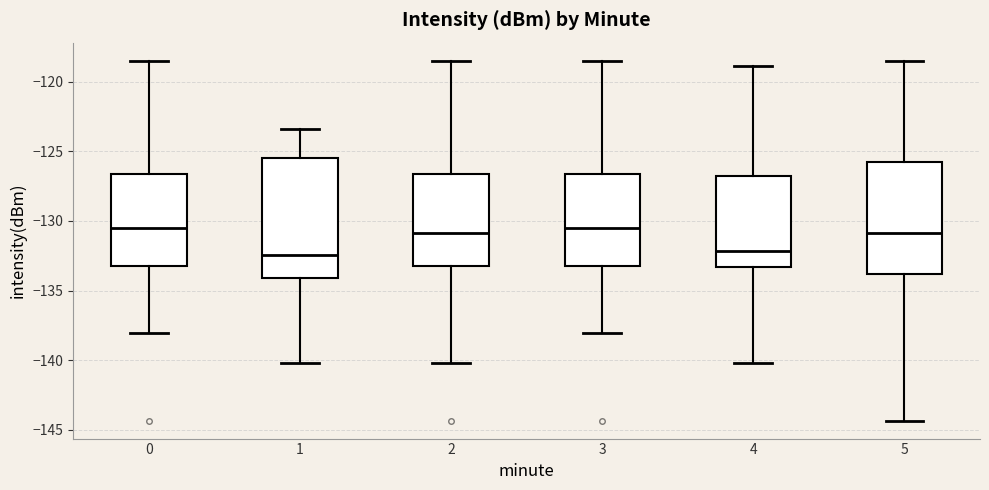

Comparing the boxes themselves (not the whiskers), which one is the tallest?

1